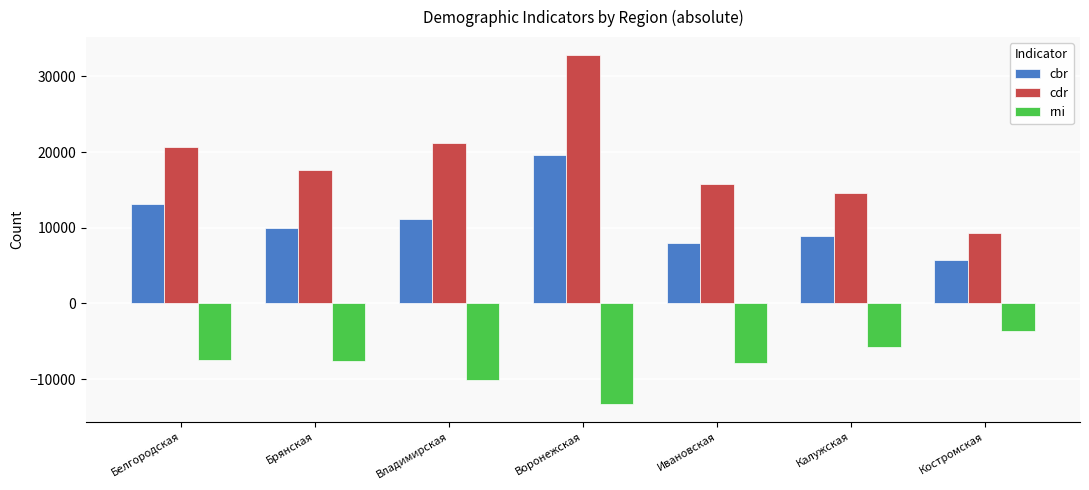

Is the value of cbr at Владимирская greater than the value of rni at Брянская?

Yes